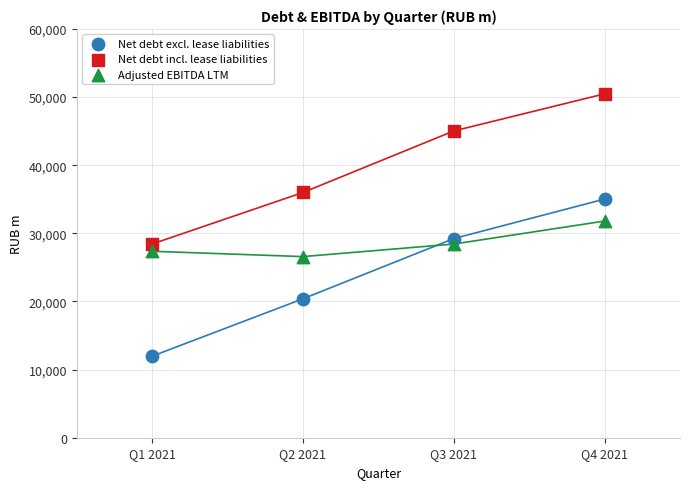

Across all data points, what is the range of X values (max minus min)?

3